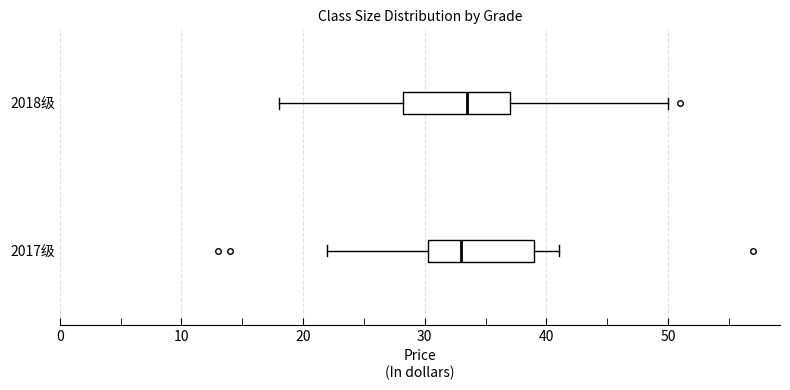

Reading bottom to top, read every box against the x-axis: the position of its median line, the range the box covers, and the ends of its whiskers. The values are not printed on the chart, so give them approximately, as read against the axis.

2017级: median 33, box 30 to 39, whiskers 22 to 41
2018级: median 34, box 28 to 37, whiskers 18 to 50